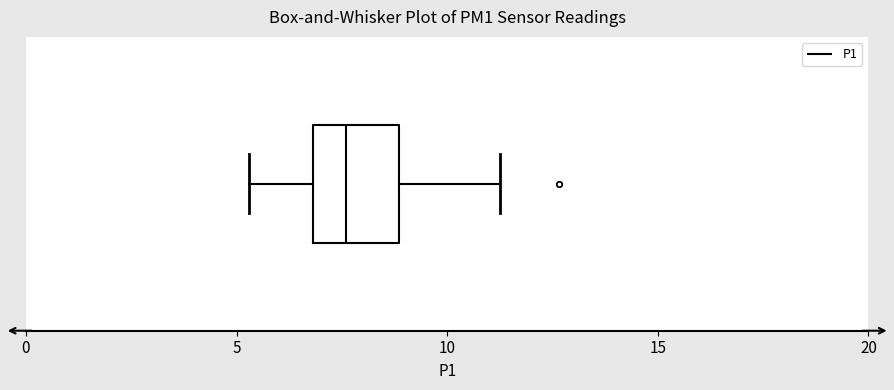

Where is the right edge of the box on the x-axis? The values are not printed on the chart, so give them approximately, as read against the axis.

9.0